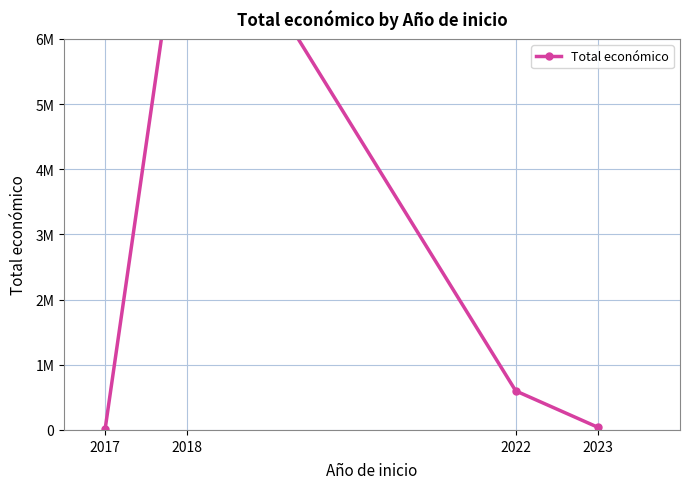

List the labels in order of value, largest first.

2018, 2022, 2023, 2017